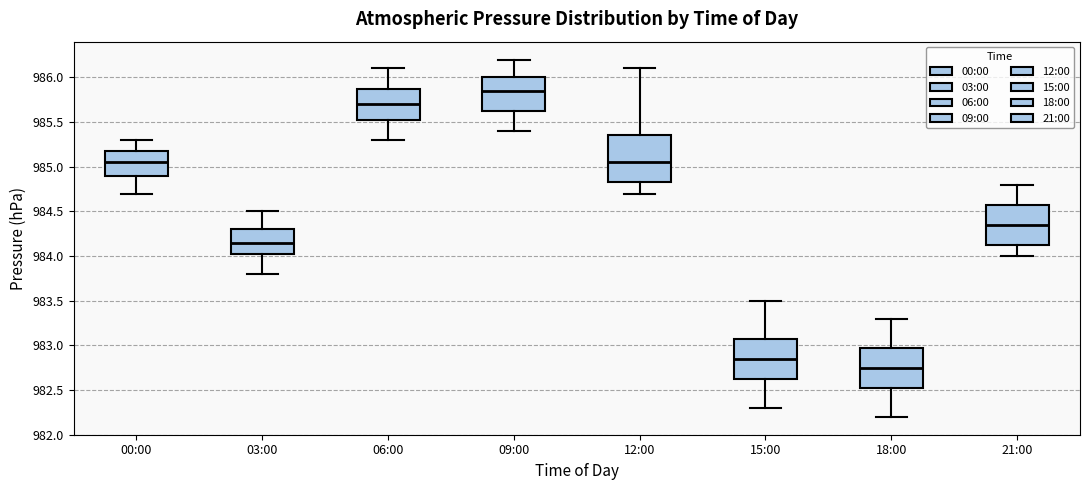

Where does the lower whisker of the box for 15:00 end on the y-axis? The values are not printed on the chart, so give them approximately, as read against the axis.

982.30